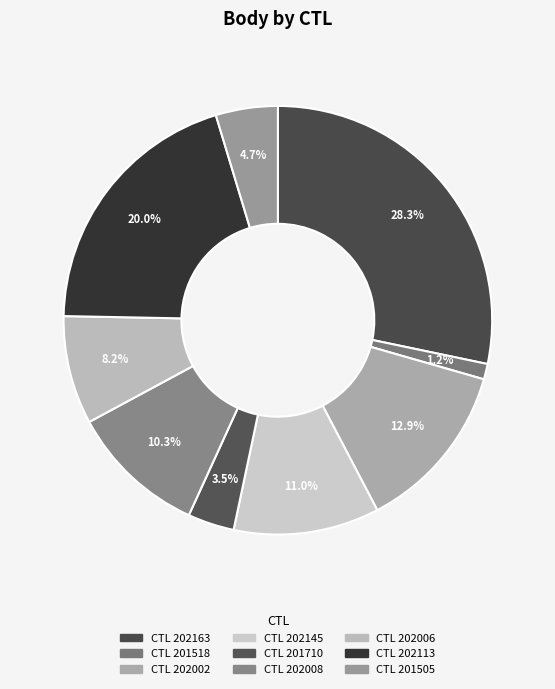

Does any single category account for the majority?

No